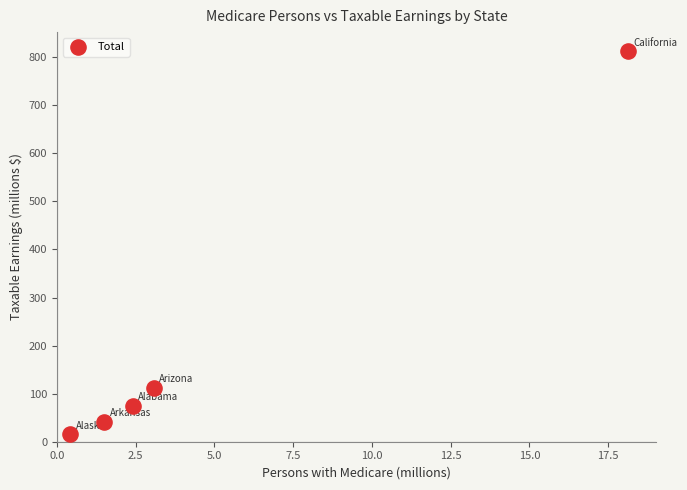

What is the range of Y values (max minus min)?

797.2